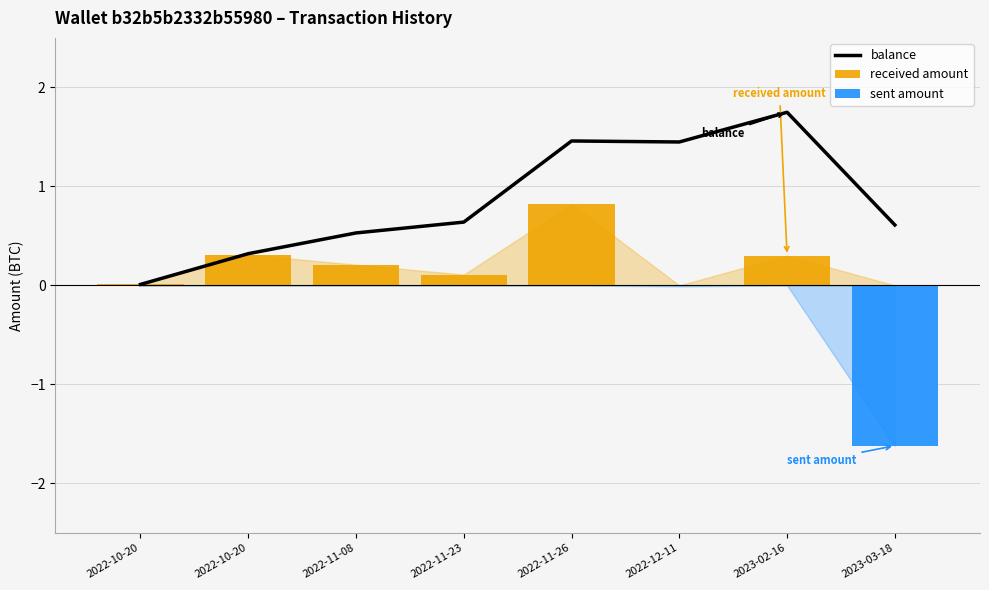

Reading right to left, extract all data points from this chart.

balance: 0.6	1.7	1.4	1.5	0.6	0.5	0.3	0.0
received amount: 0.0	0.3	0.0	0.8	0.1	0.2	0.3	0.0
sent amount: -1.6	0.0	-0.0	0.0	0.0	0.0	0.0	0.0